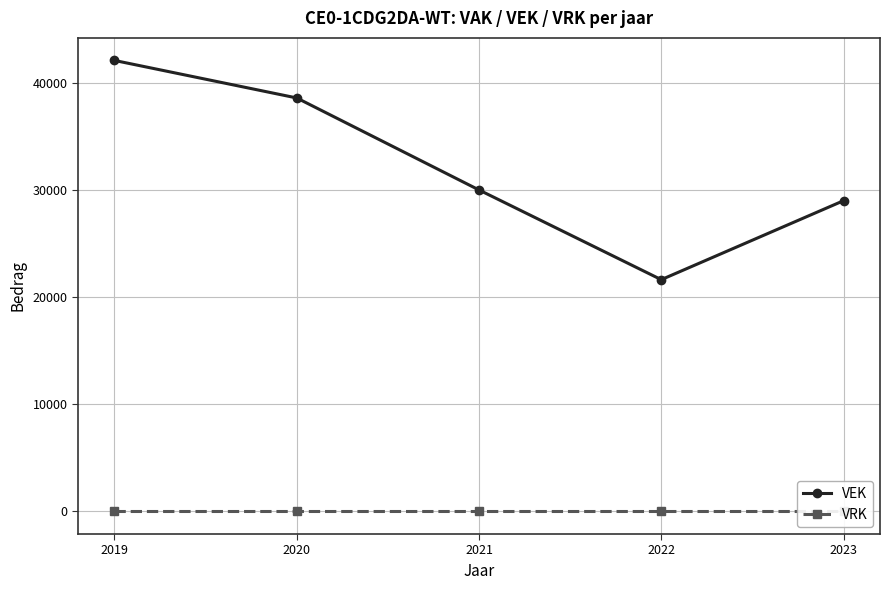

What are all the series names shown in the legend?

VEK, VRK